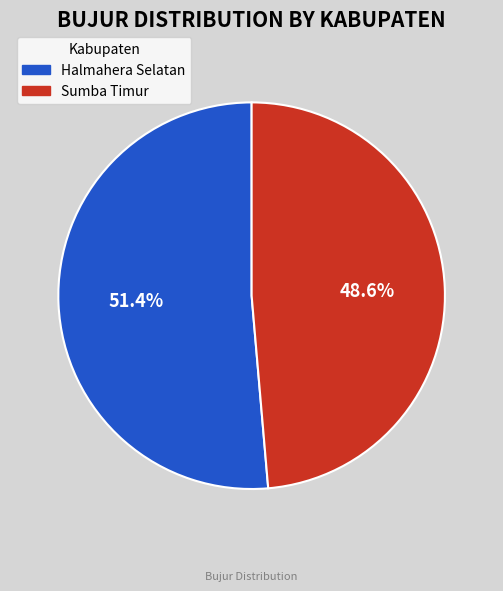

To the nearest percent, what is the combined percentage of Sumba Timur and Halmahera Selatan?

100%